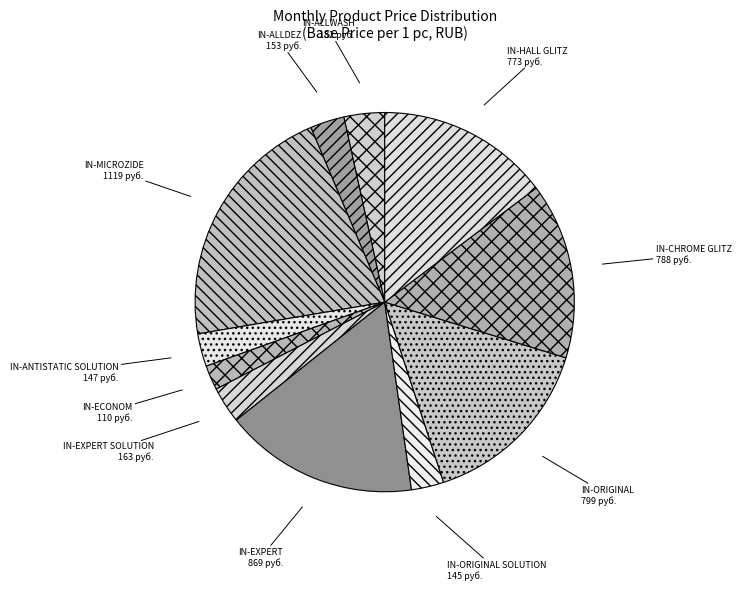

Approximately how many times larger is the value at IN-MICROZIDE compared to IN-ANTISTATIC SOLUTION?

7.6